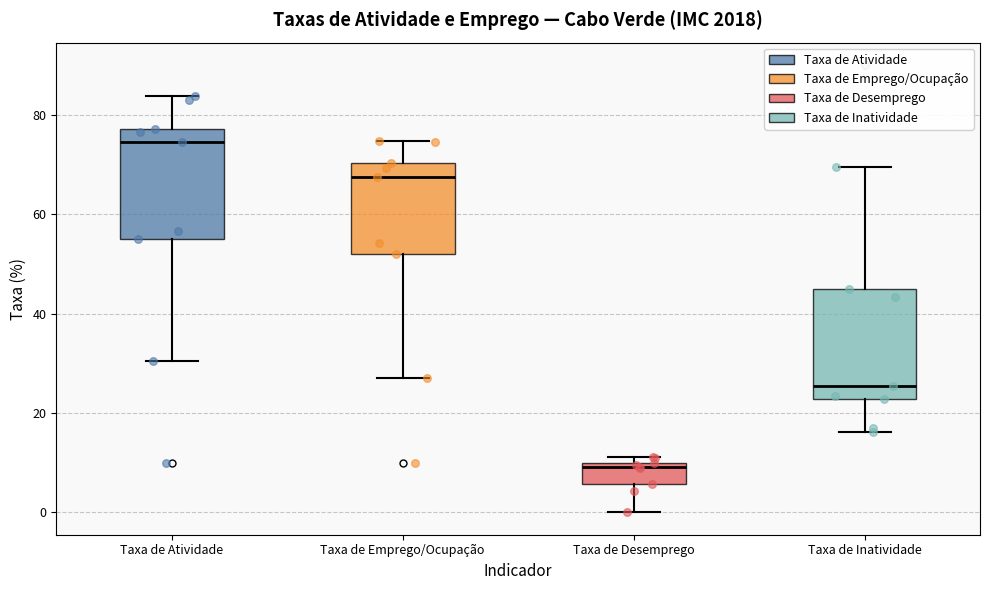

Reading left to right, read every box against the y-axis: the position of its median line, the range the box covers, and the ends of its whiskers. The values are not printed on the chart, so give them approximately, as read against the axis.

Taxa de Atividade: median 74, box 56 to 78, whiskers 30 to 84
Taxa de Emprego/Ocupação: median 68, box 52 to 70, whiskers 28 to 74
Taxa de Desemprego: median 10 (just below the box's upper edge), box 6 to 10, whiskers 0 to 12
Taxa de Inatividade: median 26, box 22 to 44, whiskers 16 to 70